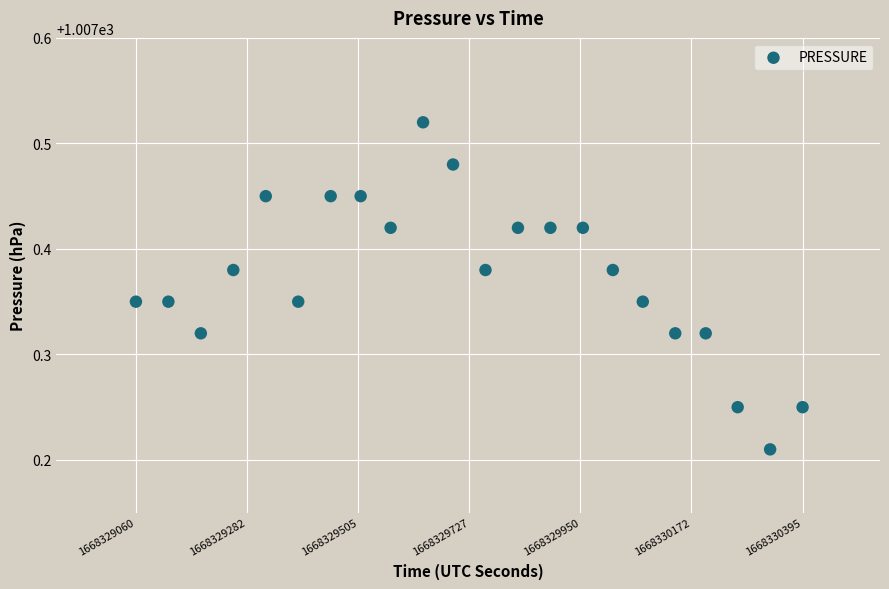

What is the range of X values (max minus min)?

1335.0